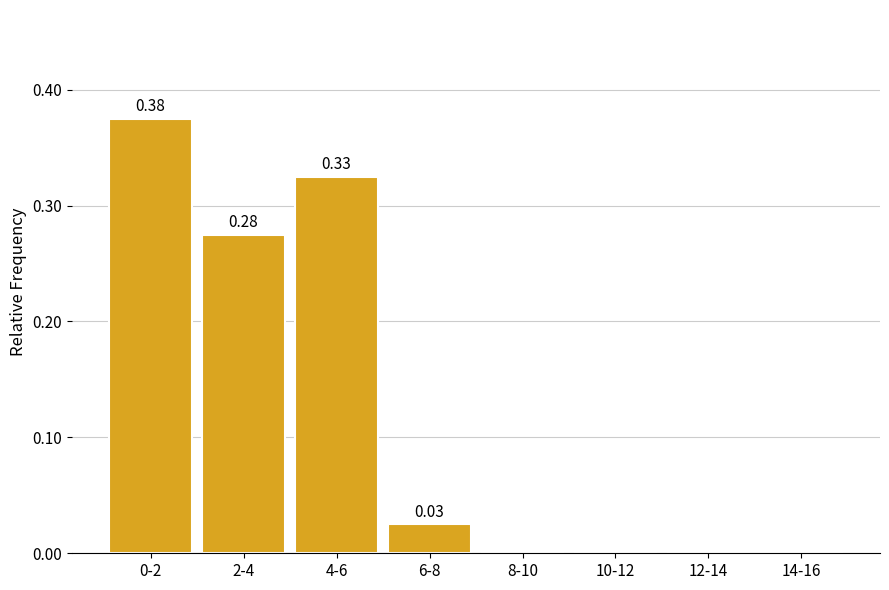

What is the change in value from 2-4 to 14-16?

-0.3